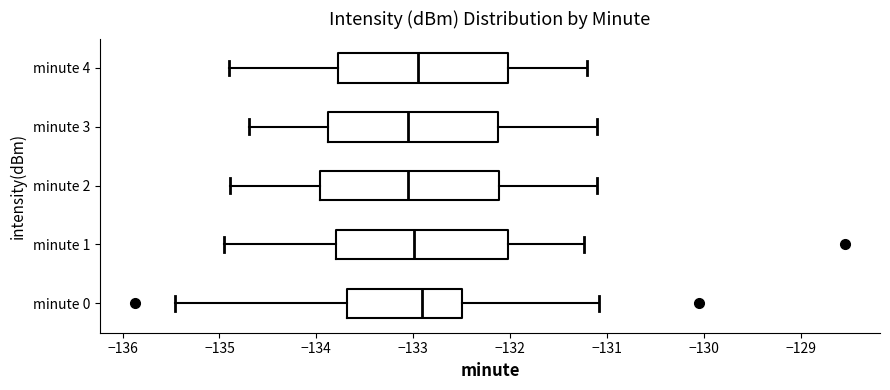

Where is the right edge of the box for minute 3 on the x-axis? The values are not printed on the chart, so give them approximately, as read against the axis.

-132.1